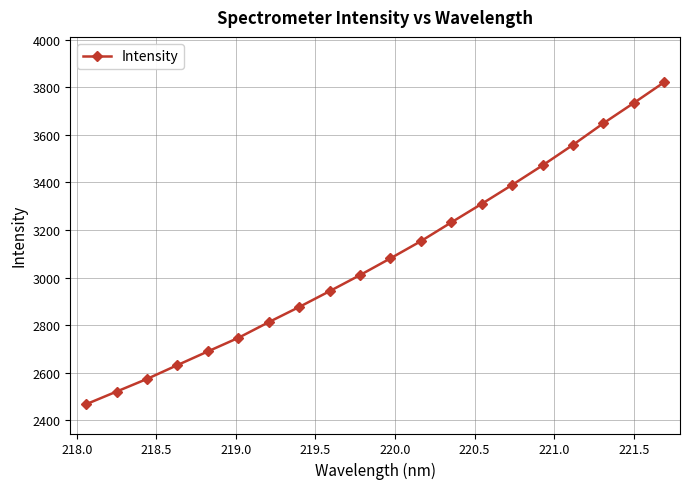

True or false: there are more than 1 points higher than both neighbors.

False